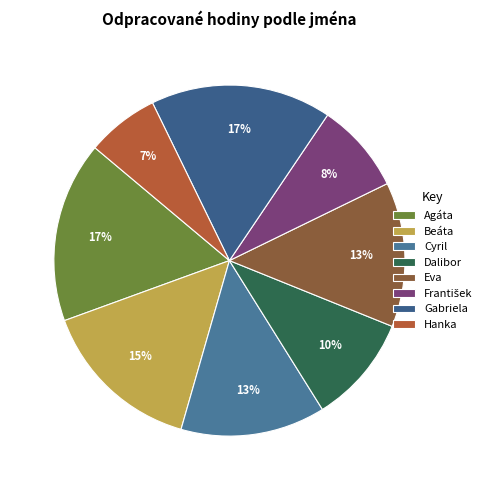

To the nearest percent, what is the difference between the František and Eva slice percentages?

5%